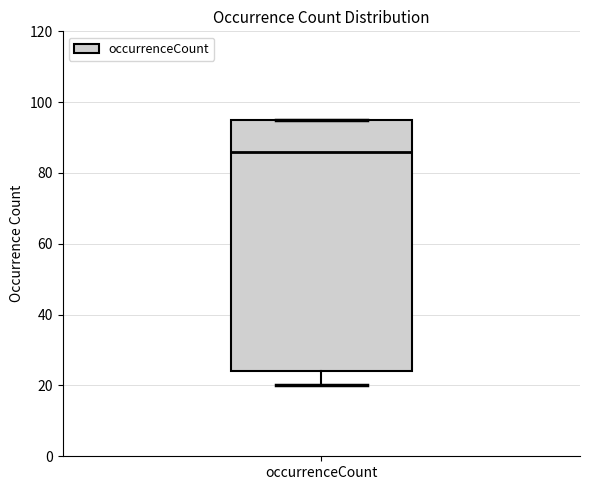

Transcribe this box plot: give where the median line is, the range the box spans, and where the two whiskers end, as read against the y-axis. The values are not printed on the chart, so give them approximately, as read against the axis.

median 86, box 24 to 96, whiskers 20 to 96